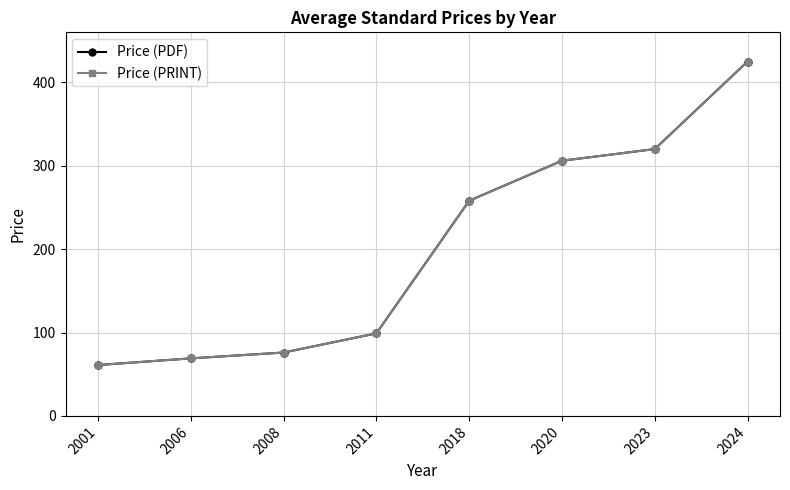

What is the value of the Price (PDF) point at the 5th from the left?

258